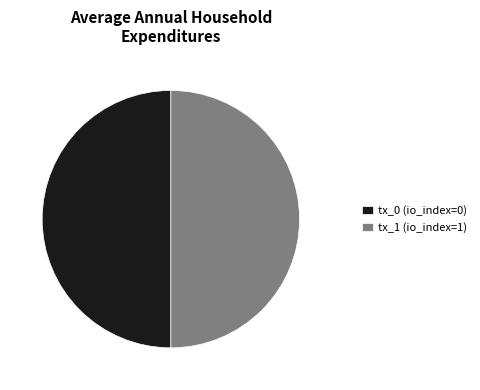

True or false: tx_1 (io_index=1) accounts for 65% of the total.

False